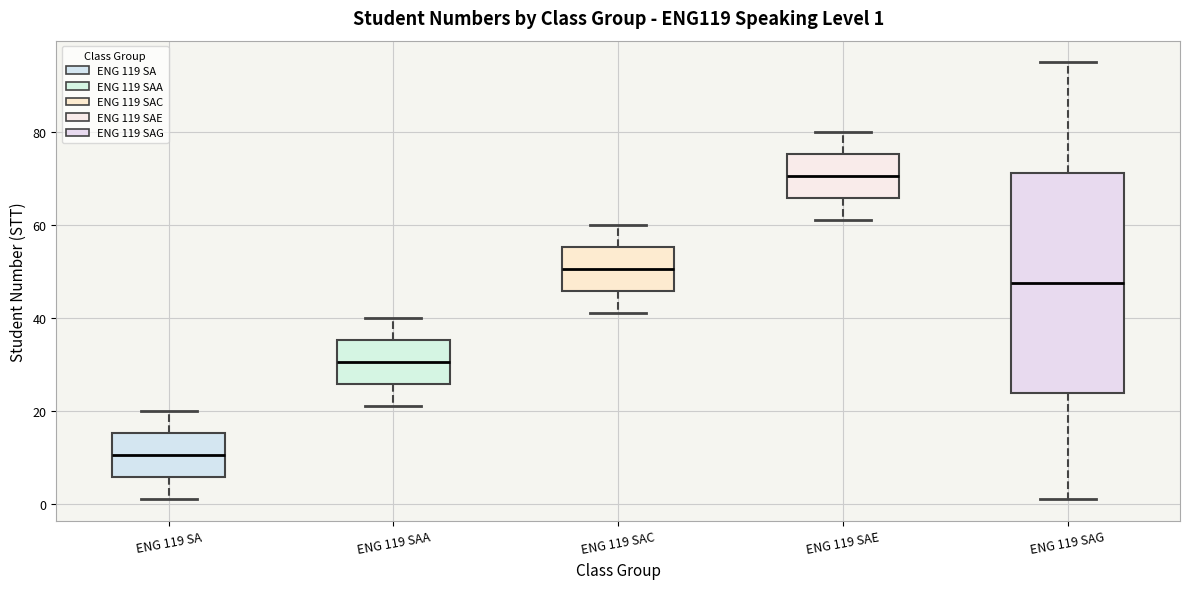

Comparing the boxes themselves (not the whiskers), which one is the tallest?

ENG 119 SAG